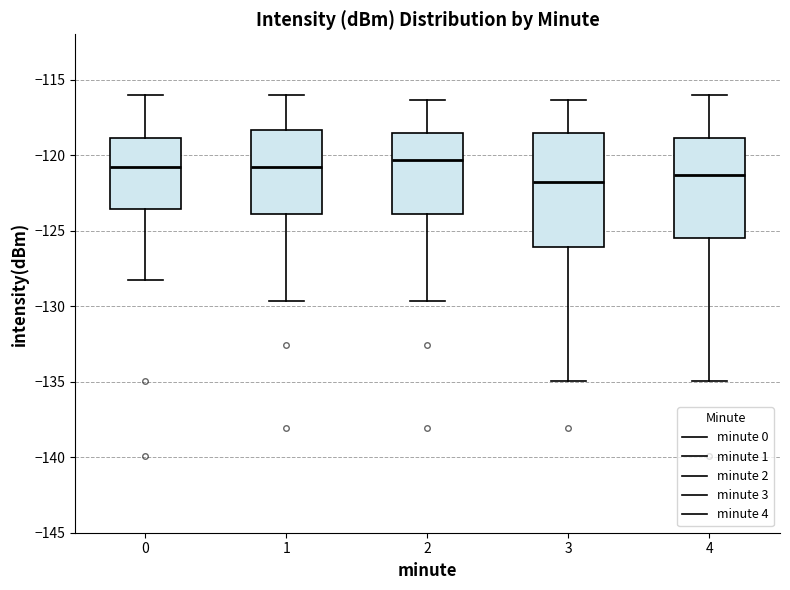

Where does the lower whisker of the box at x = 3 end on the y-axis? The values are not printed on the chart, so give them approximately, as read against the axis.

-135.0